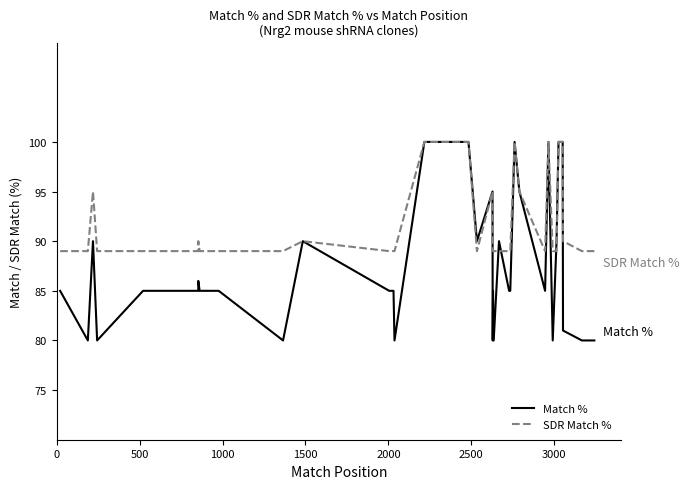

At 3000, list the series in order from largest to smallest.

SDR Match %, Match %